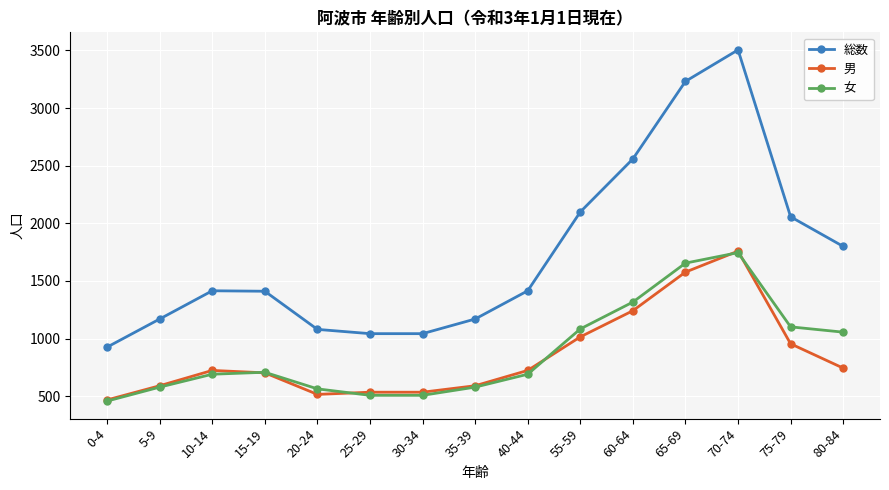

True or false: 総数 and 女 cross at least once.

False